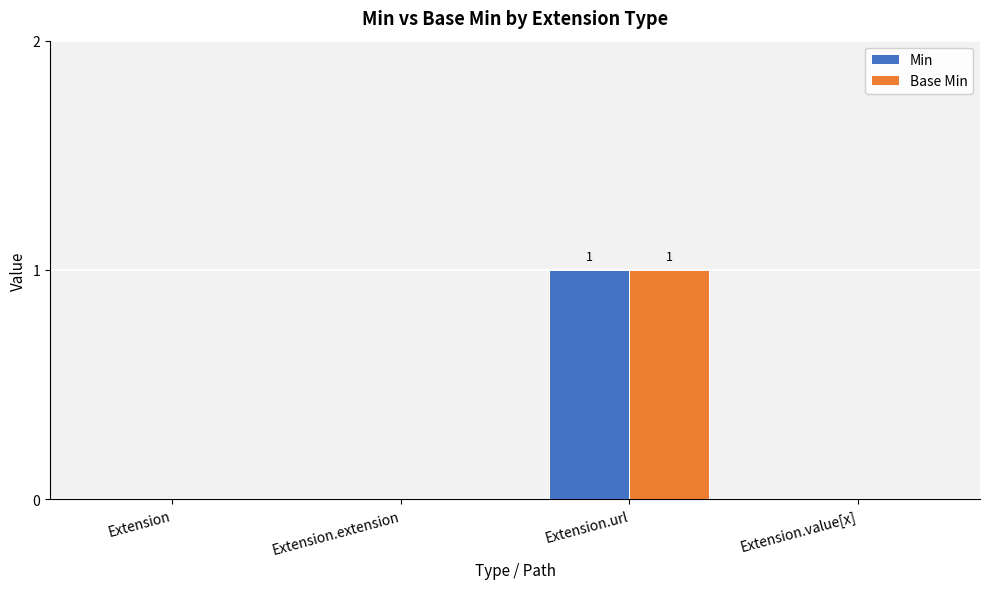

Is the value of Min at Extension.value[x] greater than the value of Base Min at Extension.url?

No